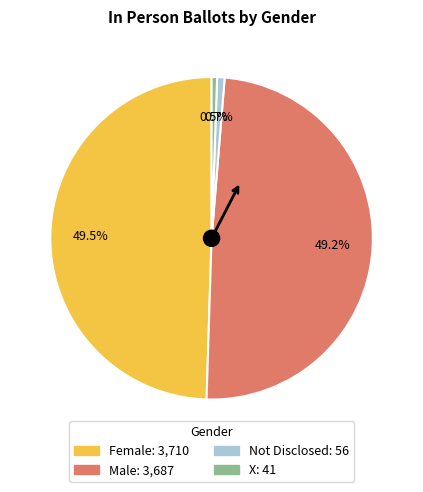

What portion of the pie excludes X?

99.5%